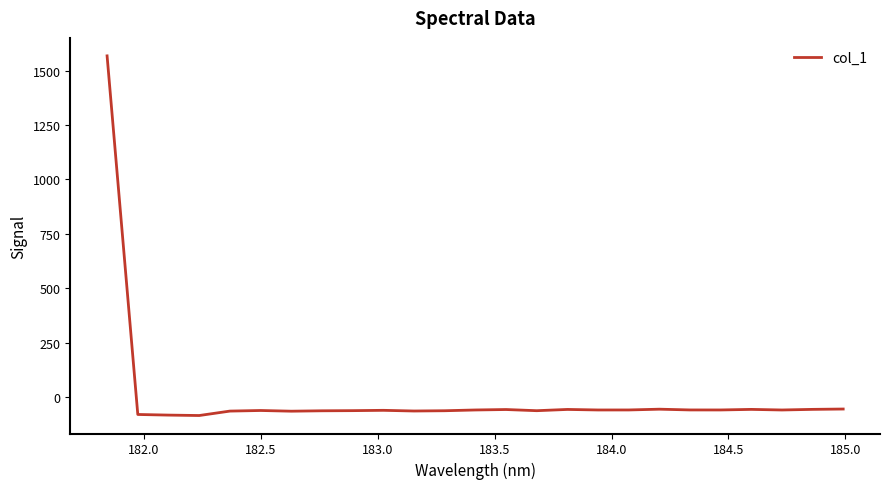

What is the smallest value displayed?

-83.9